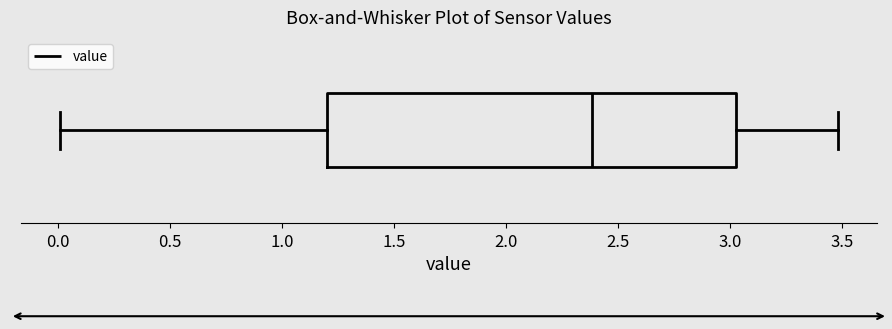

Where does the right whisker of the box end on the x-axis? The values are not printed on the chart, so give them approximately, as read against the axis.

3.50